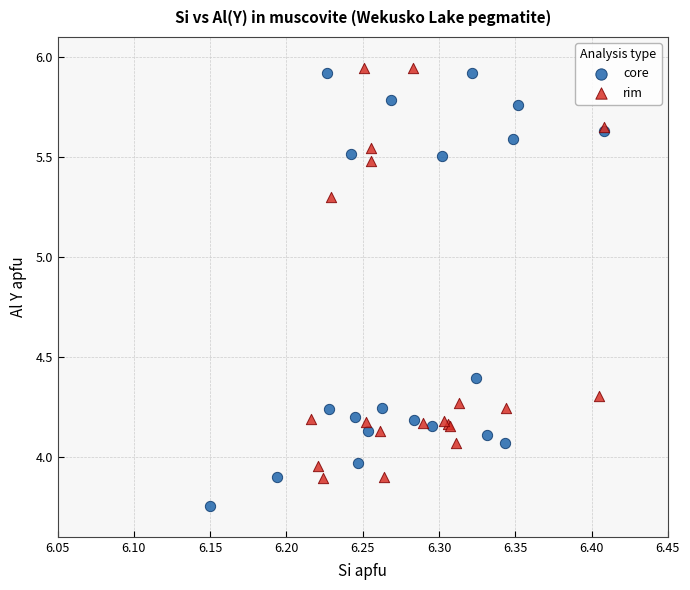

Which series reaches the minimum Y coordinate?

core